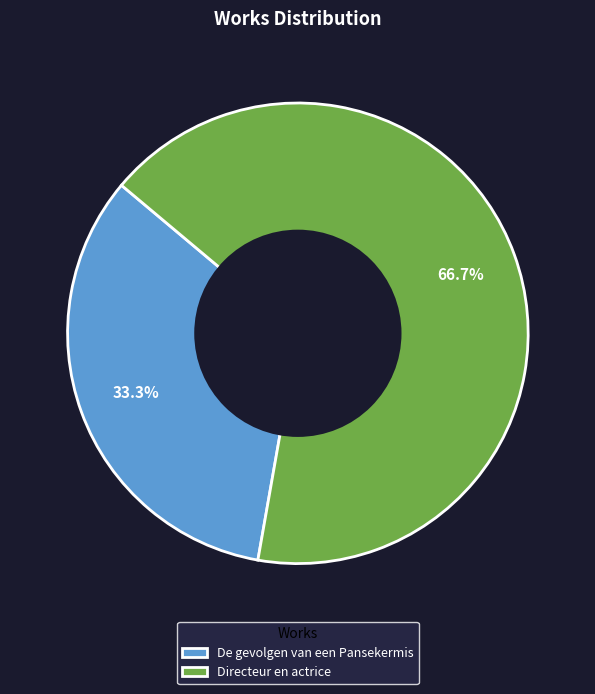

Combined, do De gevolgen van een Pansekermis and Directeur en actrice account for over 50%?

Yes